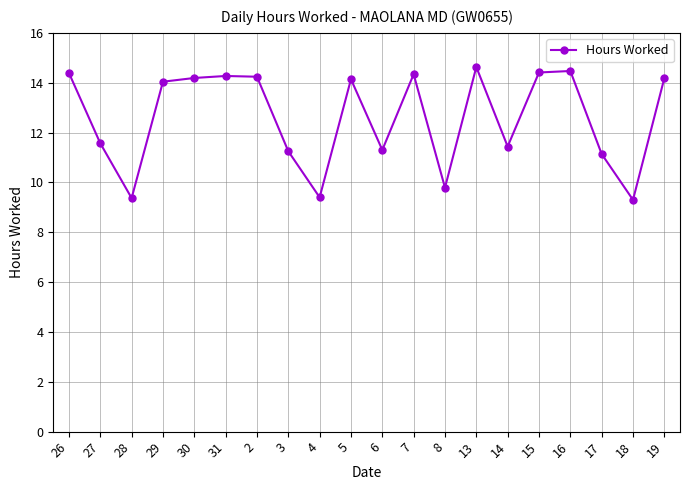

What is the greatest value displayed?

14.6